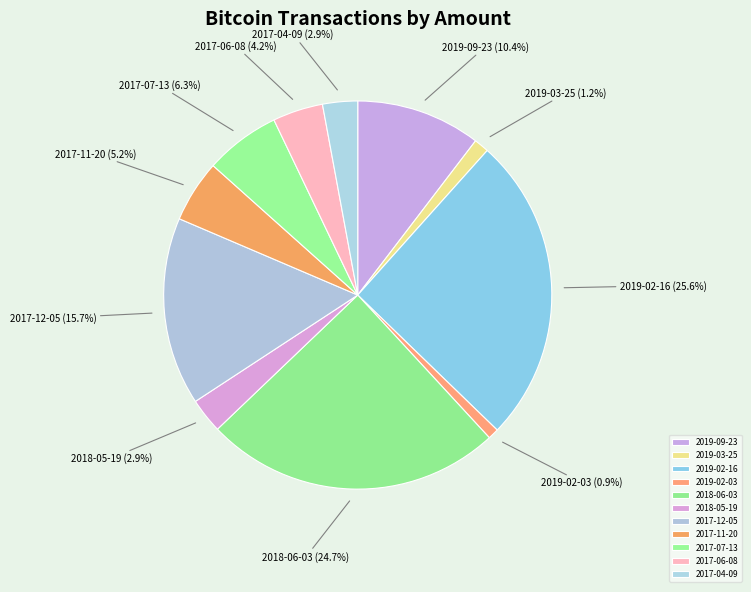

To the nearest percent, what is the combined percentage of 2019-02-03 and 2017-12-05?

17%